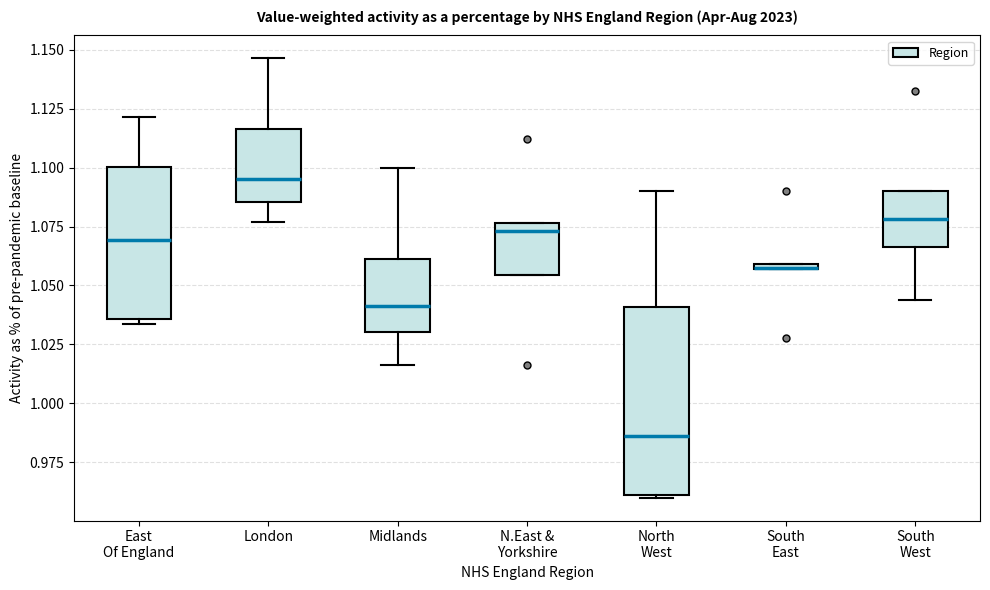

Which box is the tallest, from its lower edge to its upper edge?

North West